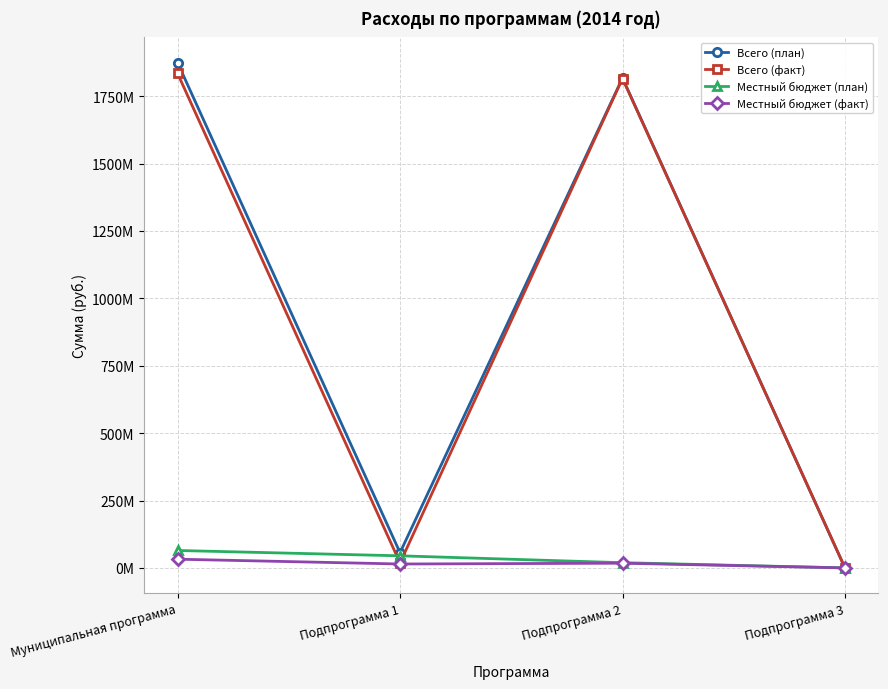

Reading right to left, transcribe all the data shown in this chart.

Всего (план): Подпрограмма 3=287638.8	Подпрограмма 2=1817478300.0	Подпрограмма 1=56679644.5	Муниципальная программа=1874445583.3
Всего (факт): Подпрограмма 3=193529.8	Подпрограмма 2=1815608567.0	Подпрограмма 1=18583282.0	Муниципальная программа=1834385379.0
Местный бюджет (план): Подпрограмма 3=287638.8	Подпрограмма 2=19497400.0	Подпрограмма 1=45025449.5	Муниципальная программа=64810488.3
Местный бюджет (факт): Подпрограмма 3=193529.8	Подпрограмма 2=17627667.0	Подпрограмма 1=14679087.0	Муниципальная программа=32500284.0